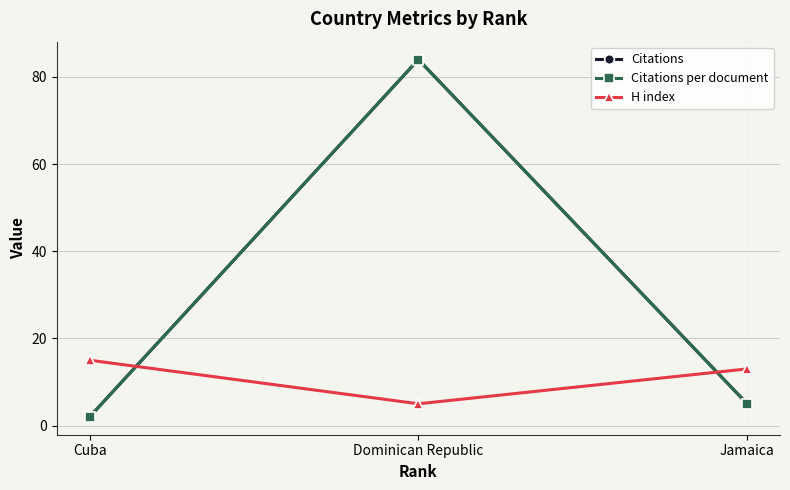

Which label corresponds to the largest value in the chart?

Dominican Republic